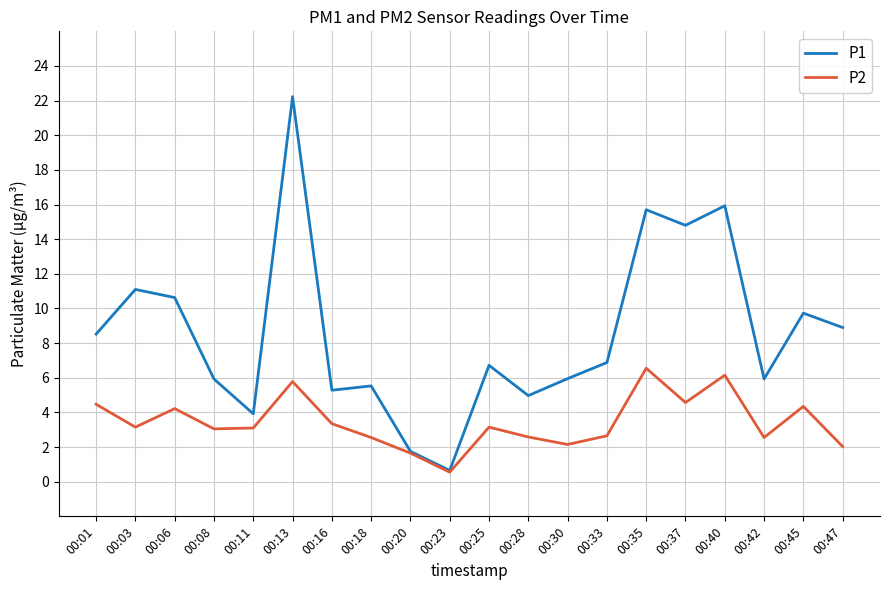

Which series has the widest spread of values?

P1